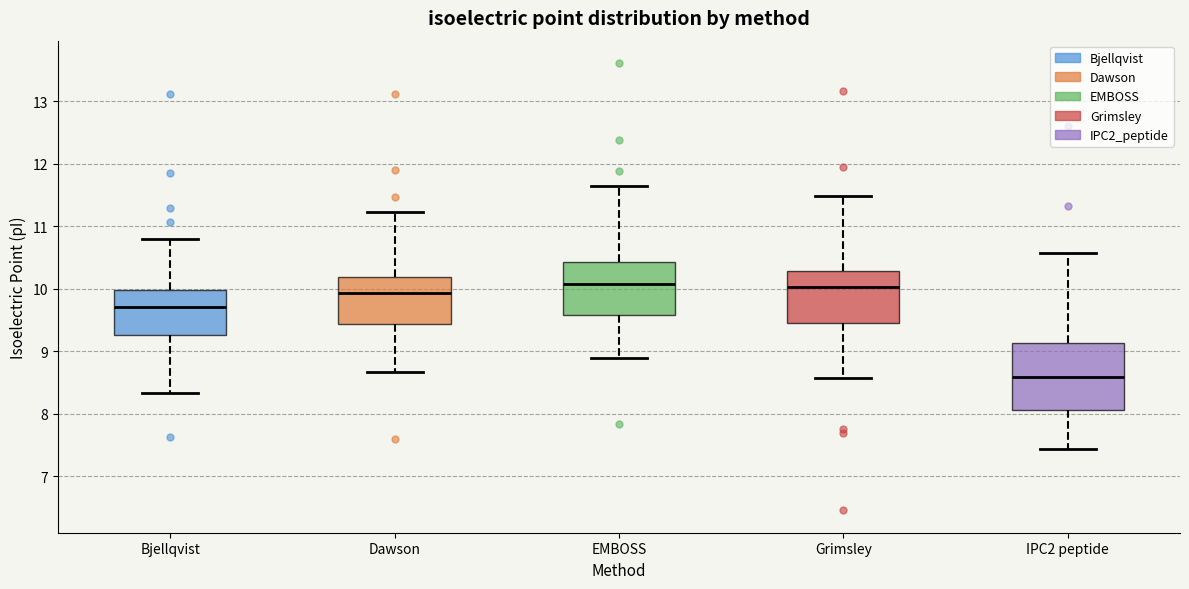

Reading left to right, transcribe this box plot: for each box, give where its median line is, the range the box spans, and where its two whiskers end, as read against the y-axis. The values are not printed on the chart, so give them approximately, as read against the axis.

Bjellqvist: median 9.7, box 9.3 to 10.0, whiskers 8.3 to 10.8
Dawson: median 9.9, box 9.4 to 10.2, whiskers 8.7 to 11.2
EMBOSS: median 10.1, box 9.6 to 10.4, whiskers 8.9 to 11.6
Grimsley: median 10.0, box 9.5 to 10.3, whiskers 8.6 to 11.5
IPC2 peptide: median 8.6, box 8.1 to 9.1, whiskers 7.4 to 10.6